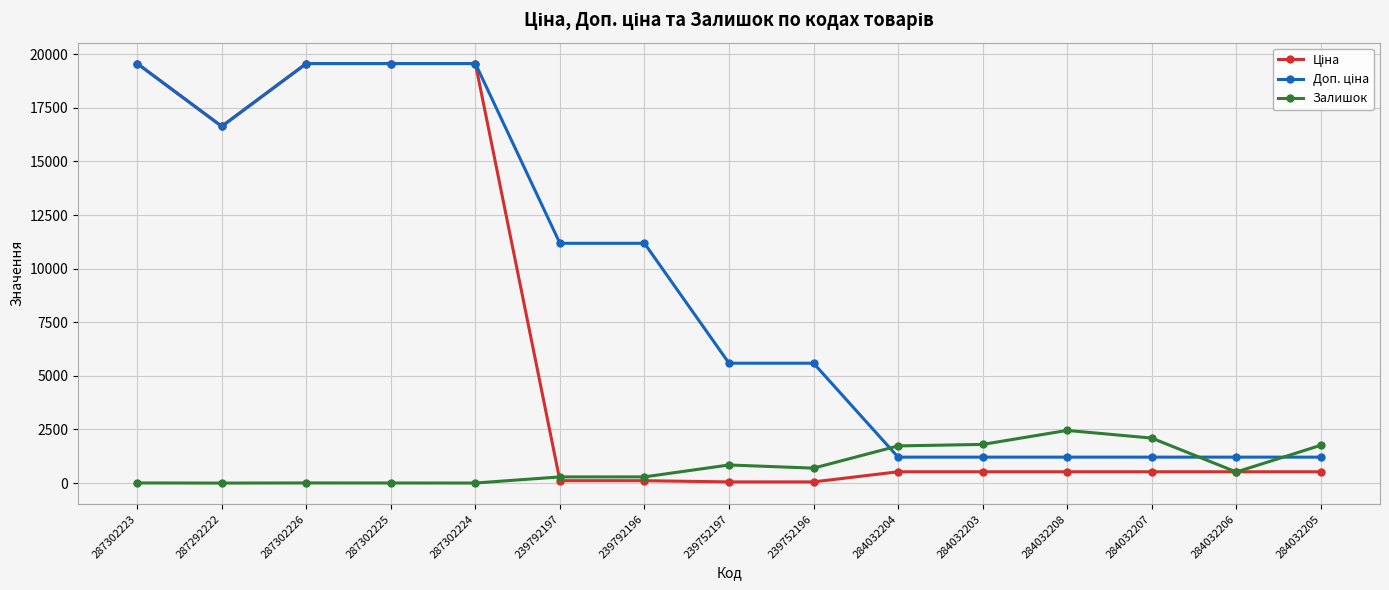

At how many categories does at least one series exceed 7820?

7